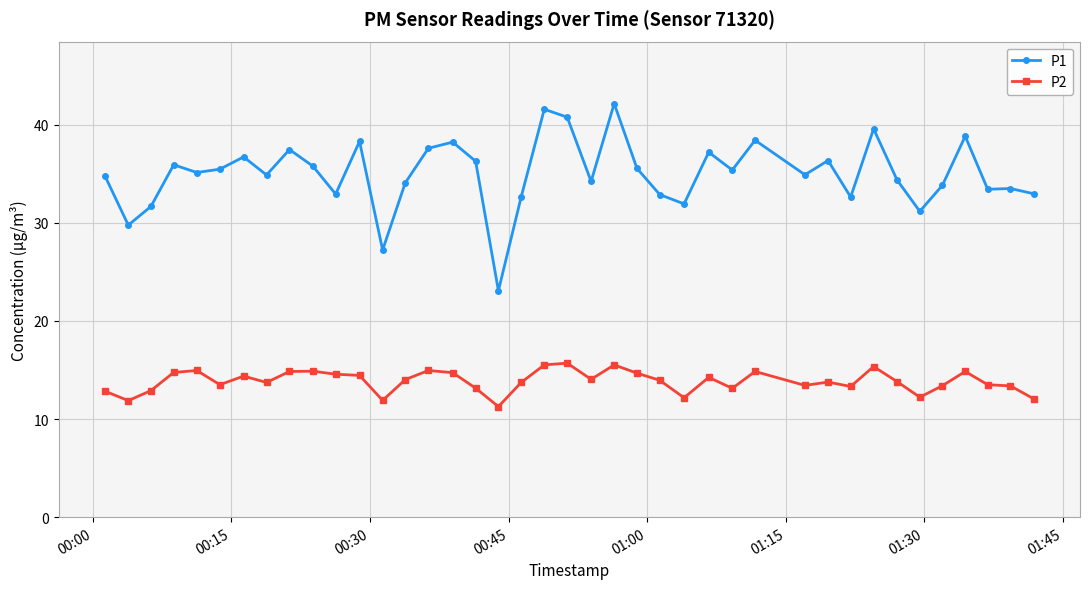

What is the minimum value for P1?

23.1